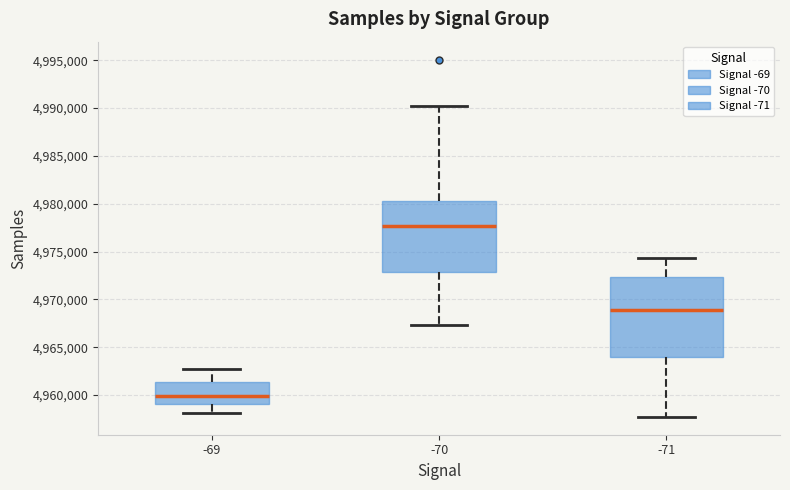

Which box's median line is the lowest?

-69